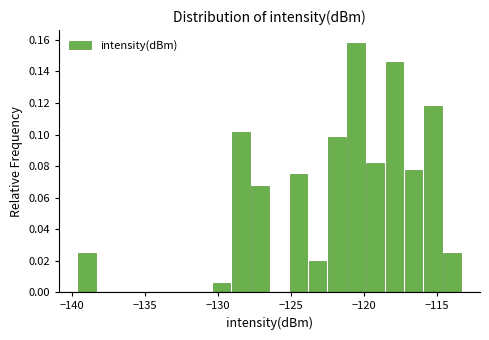

Read against the x-axis, roughly where is the centre of the tallest bar?

-120.5